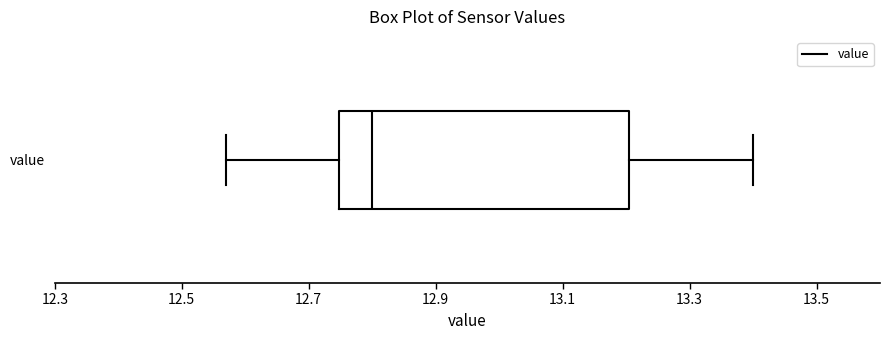

Where does the left whisker of the box for value end on the x-axis? The values are not printed on the chart, so give them approximately, as read against the axis.

12.58